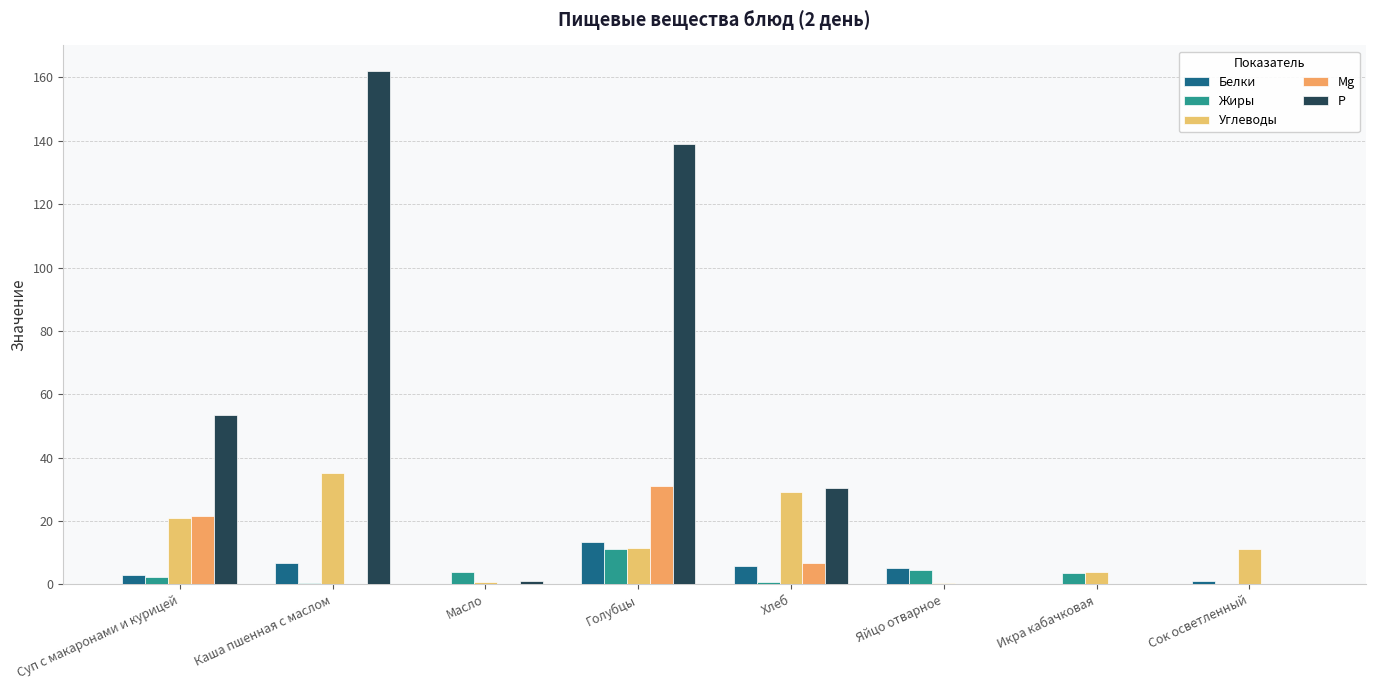

Are the bars grouped side by side (vs. stacked)?

Yes